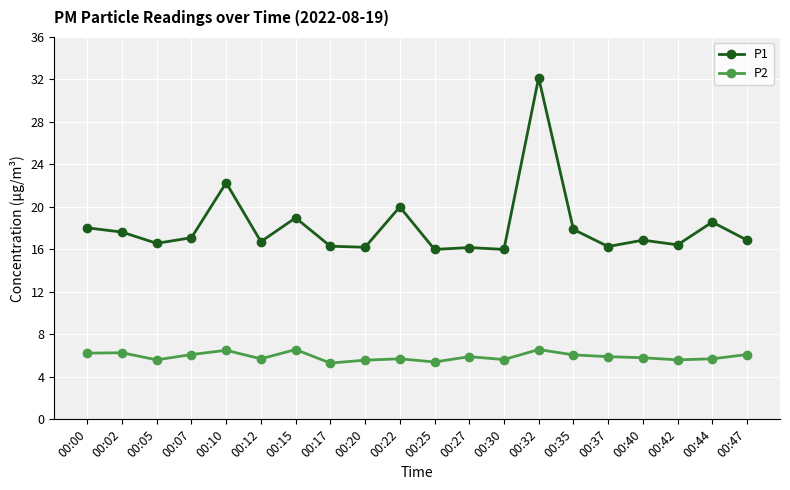

Which series has the largest range (max minus min)?

P1